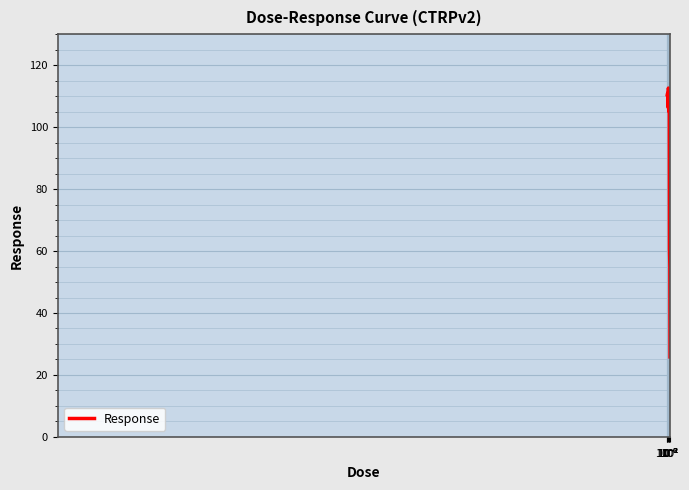

What is the average value?

94.7